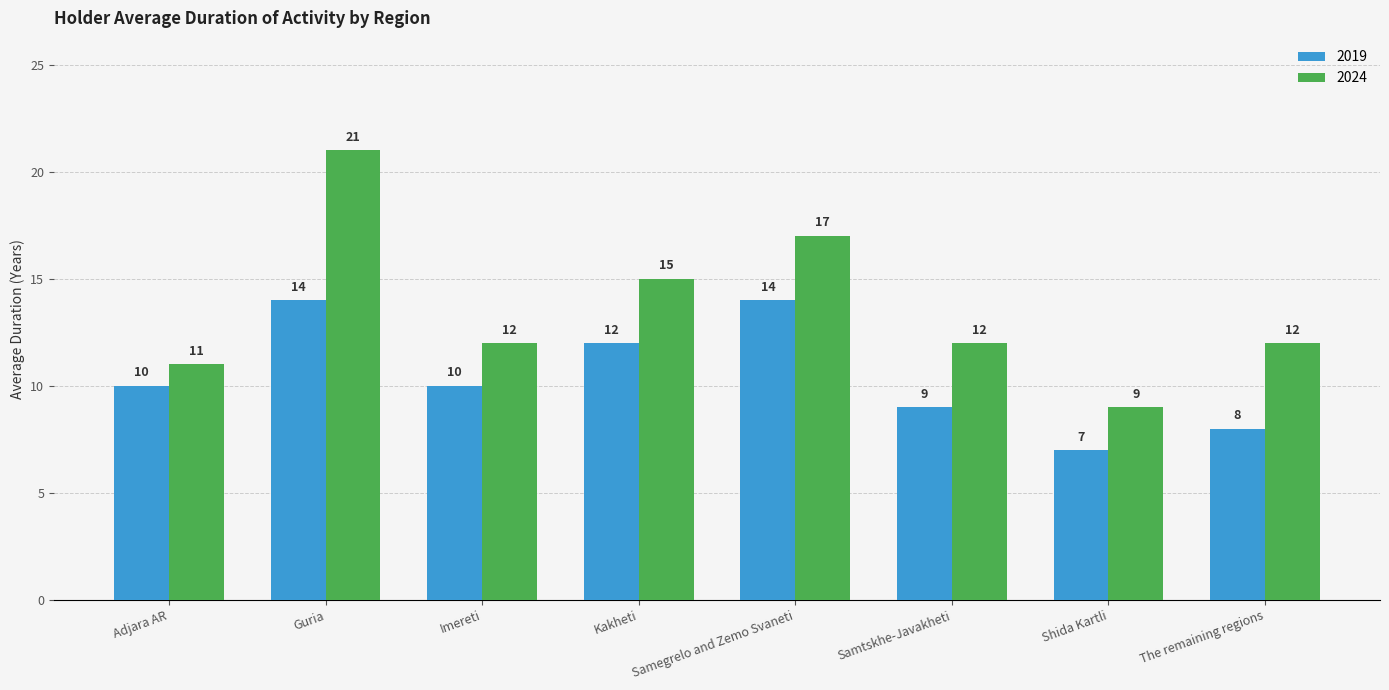

What is the sum of the 2019 values at The remaining regions and Guria?

22